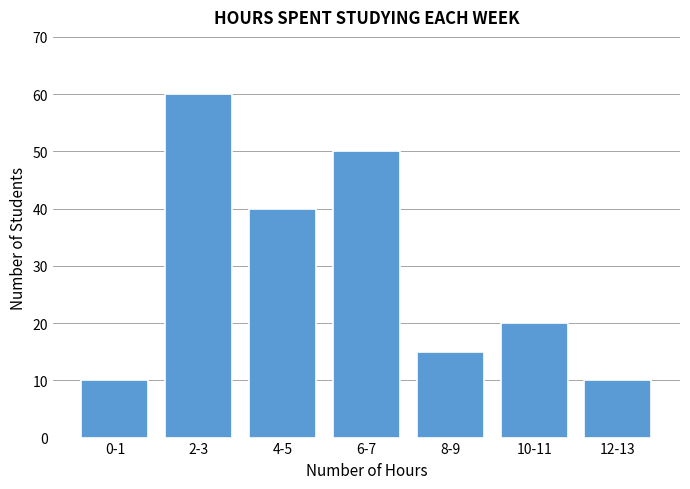

Reading left to right, what are all the values shown in this chart?

0-1=10	2-3=60	4-5=40	6-7=50	8-9=15	10-11=20	12-13=10